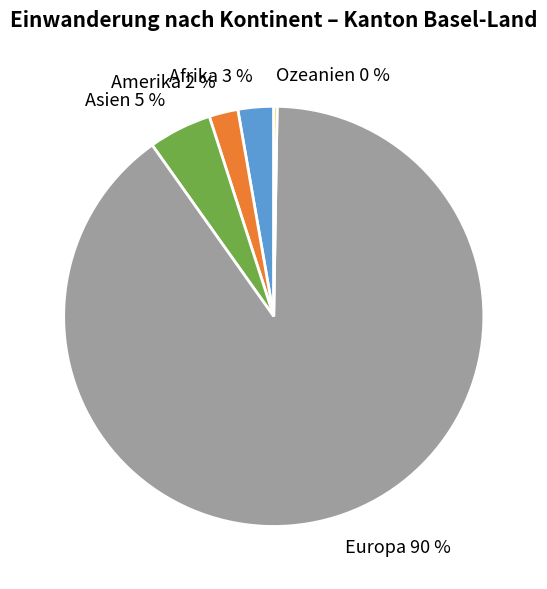

Combined, do Amerika and Afrika account for over 50%?

No